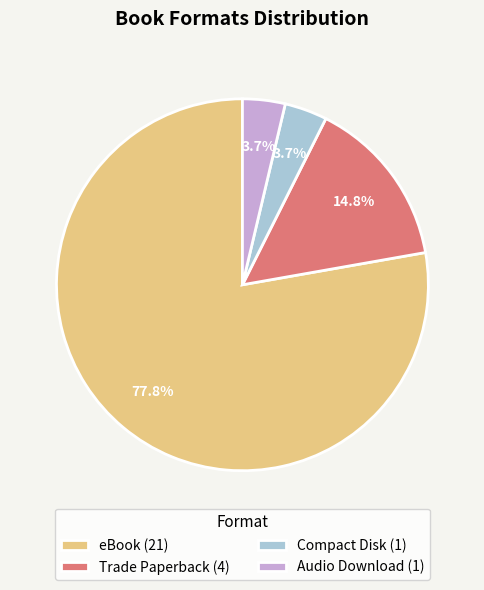

Between Trade Paperback (4) and Audio Download (1), which is larger?

Trade Paperback (4)